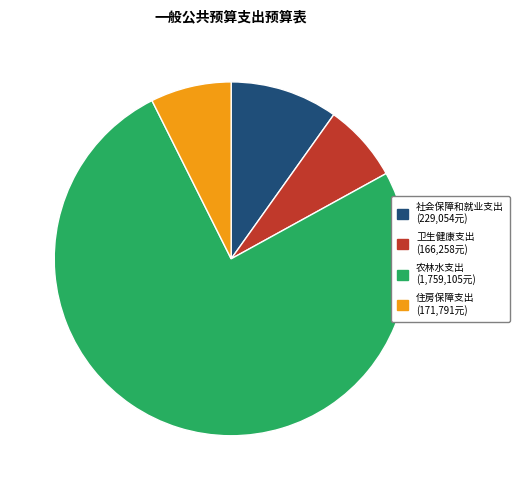

Is there any slice that represents more than half of the pie?

Yes